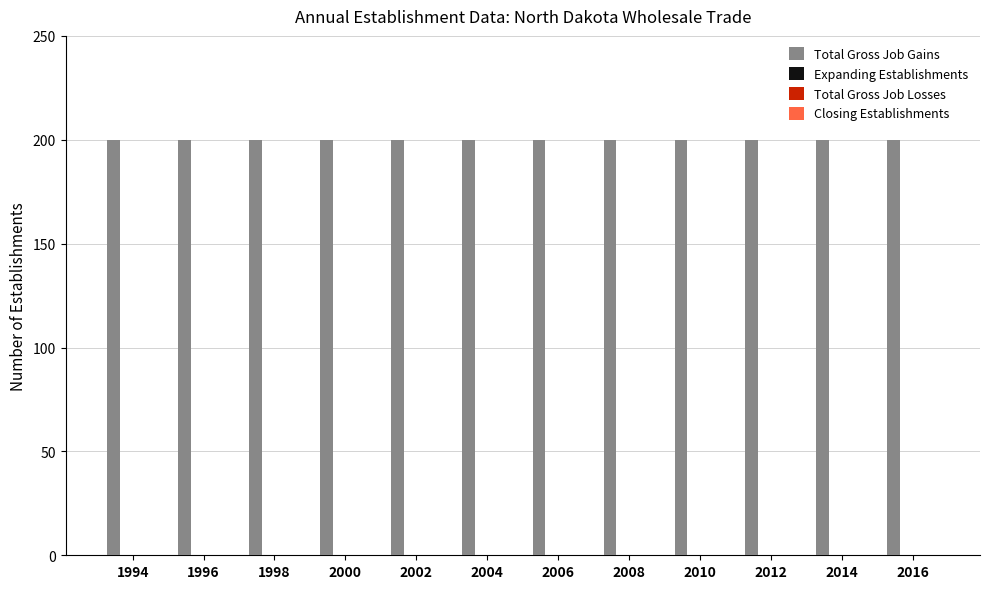

The value of Closing Establishments at 1996 is 0. True or false?

True